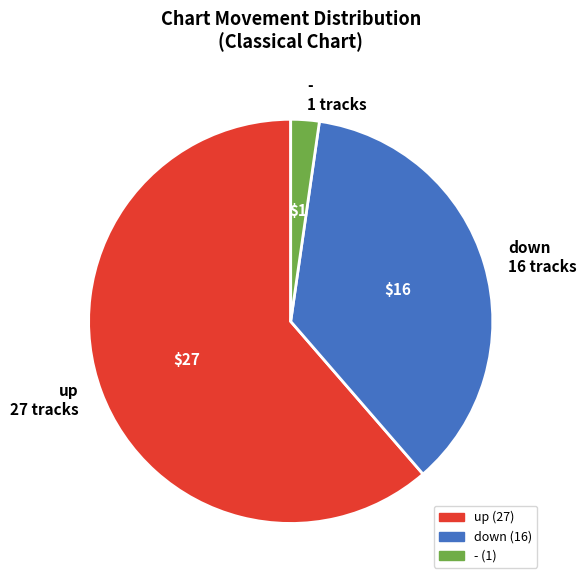

Does any single category account for the majority?

Yes